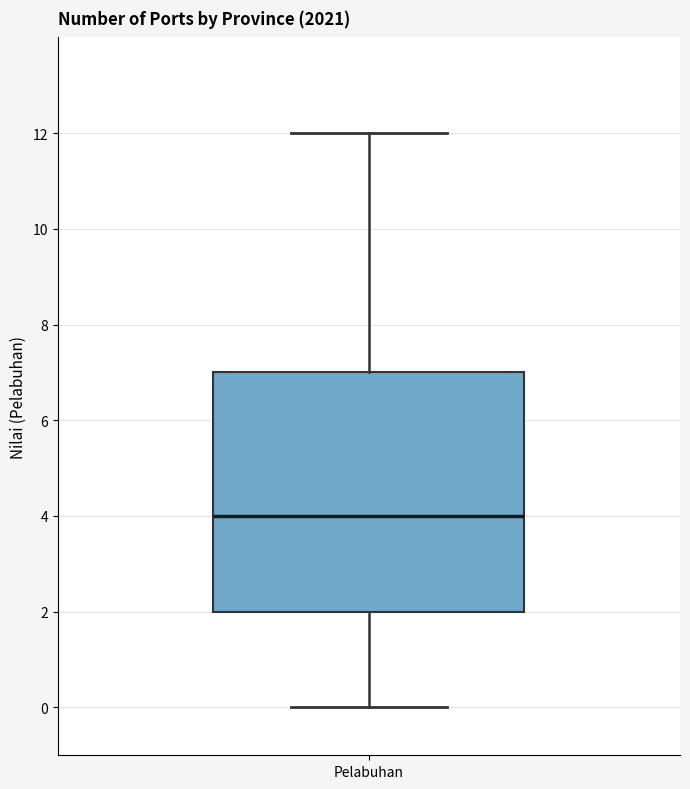

Transcribe this box plot: give where the median line is, the range the box spans, and where the two whiskers end, as read against the y-axis. The values are not printed on the chart, so give them approximately, as read against the axis.

median 4, box 2 to 7, whiskers 0 to 12